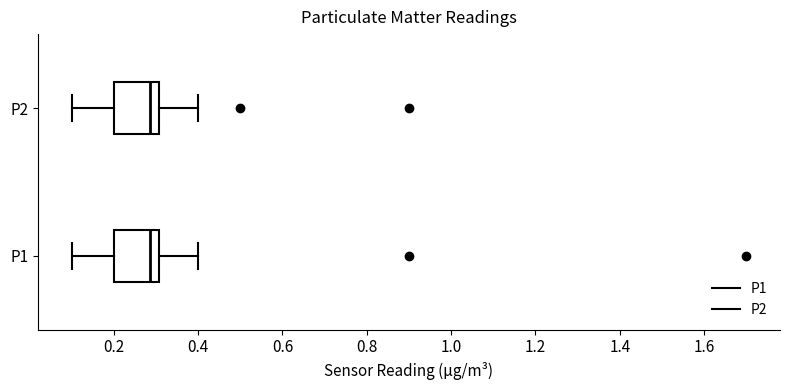

Reading bottom to top, transcribe this box plot: for each box, give where its median line is, the range the box spans, and where its two whiskers end, as read against the x-axis. The values are not printed on the chart, so give them approximately, as read against the axis.

P1: median 0.28, box 0.20 to 0.30, whiskers 0.10 to 0.40
P2: median 0.28, box 0.20 to 0.30, whiskers 0.10 to 0.40